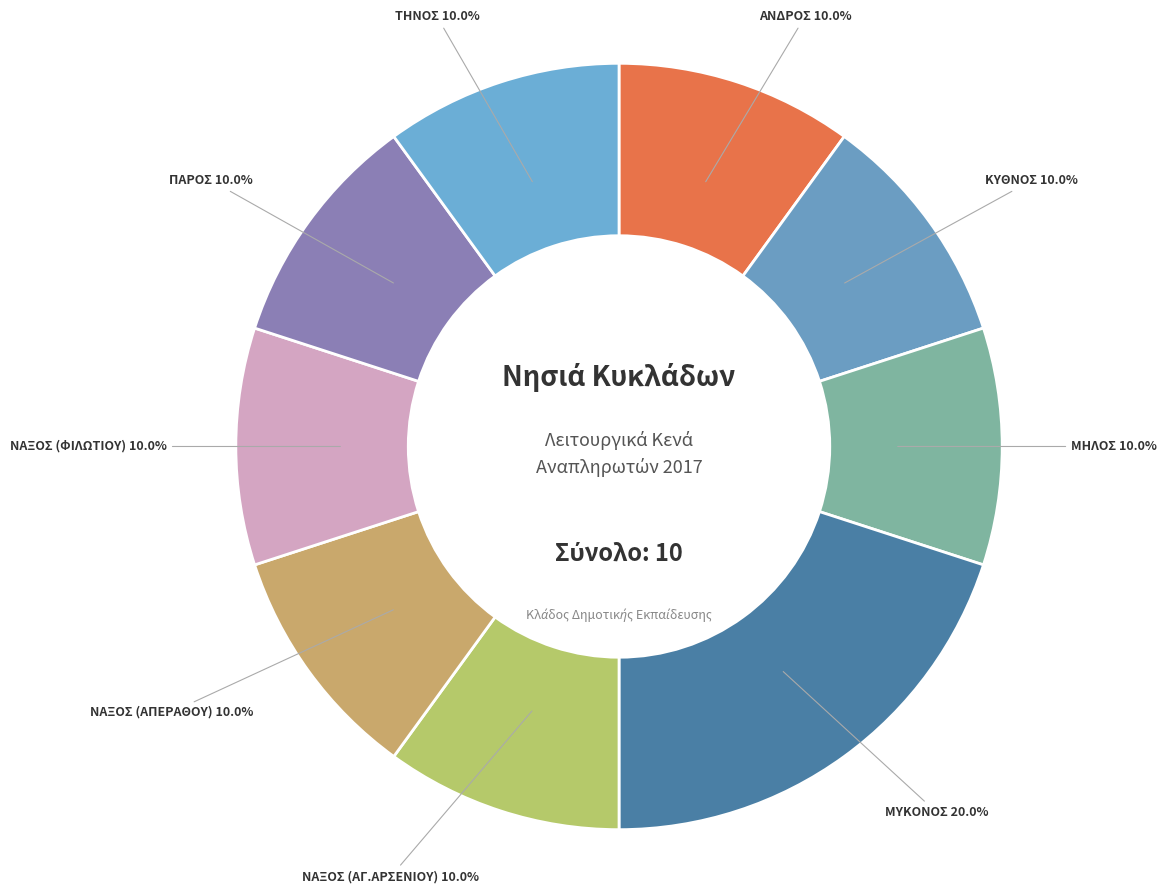

To the nearest percent, what portion does ΚΥΘΝΟΣ represent?

10%